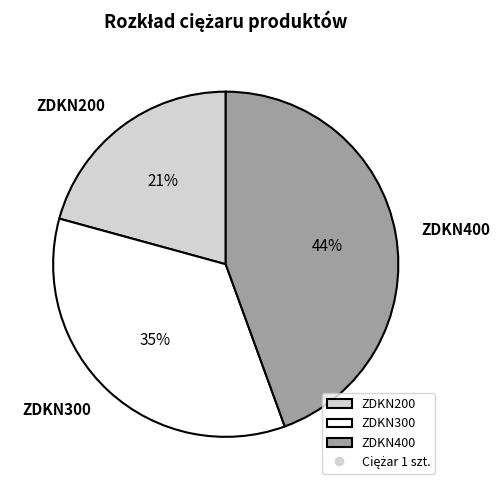

What is the smallest slice in the pie chart?

ZDKN200